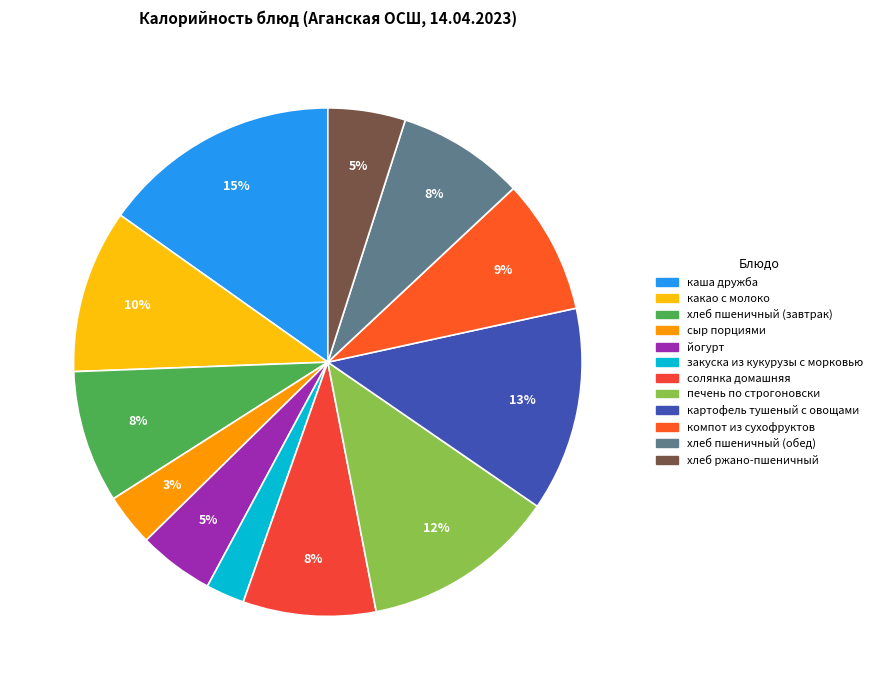

What is the change in value from каша дружба to йогурт?

-144.3